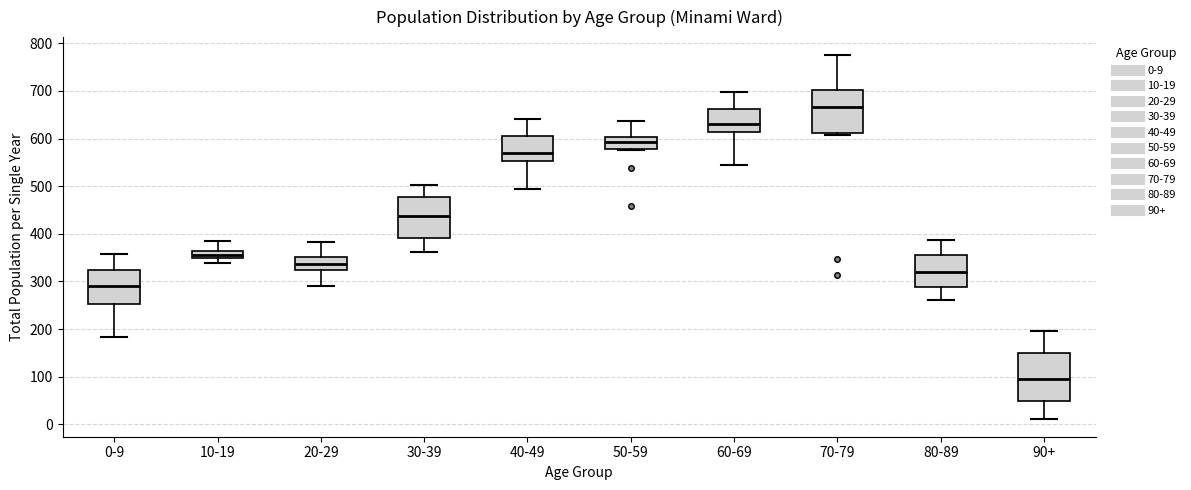

Which box is the tallest, from its lower edge to its upper edge?

90+